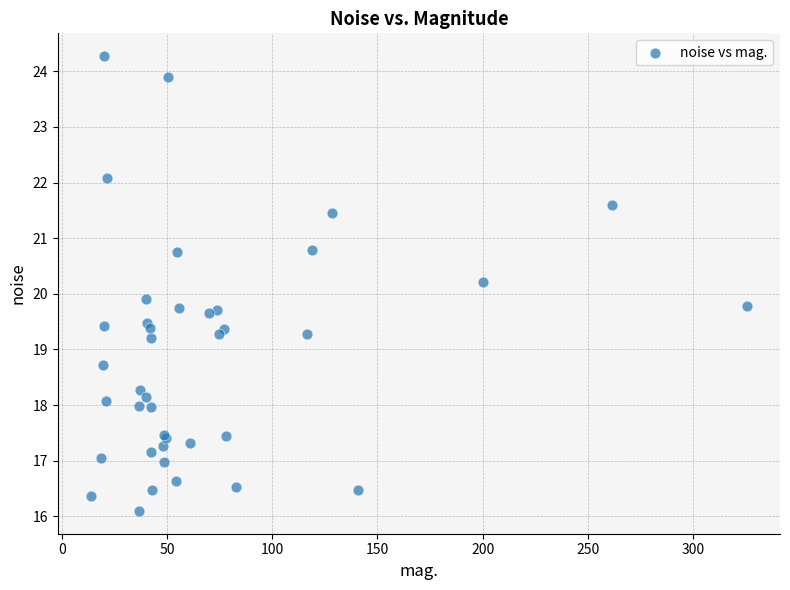

What Y value in the scatter plot is closest to 20?

19.9